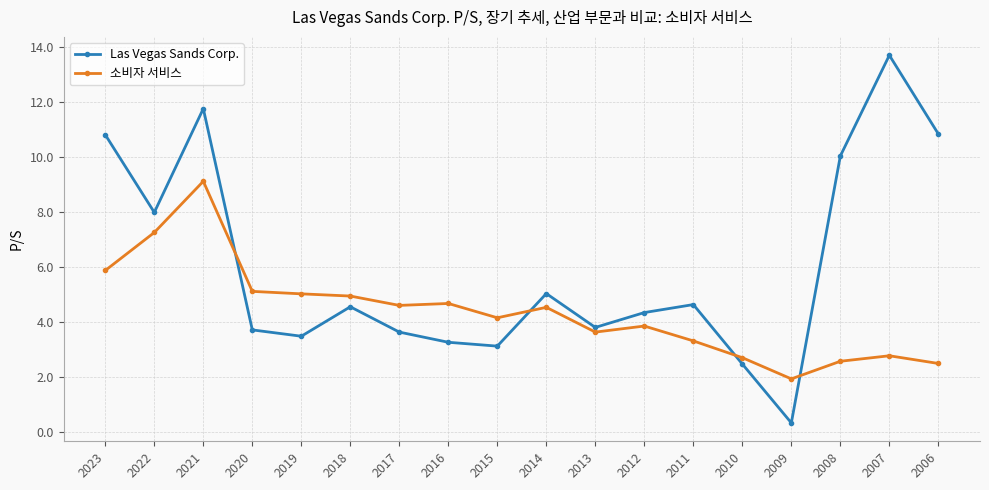

Which series changed the most between 2016 and 2013?

소비자 서비스